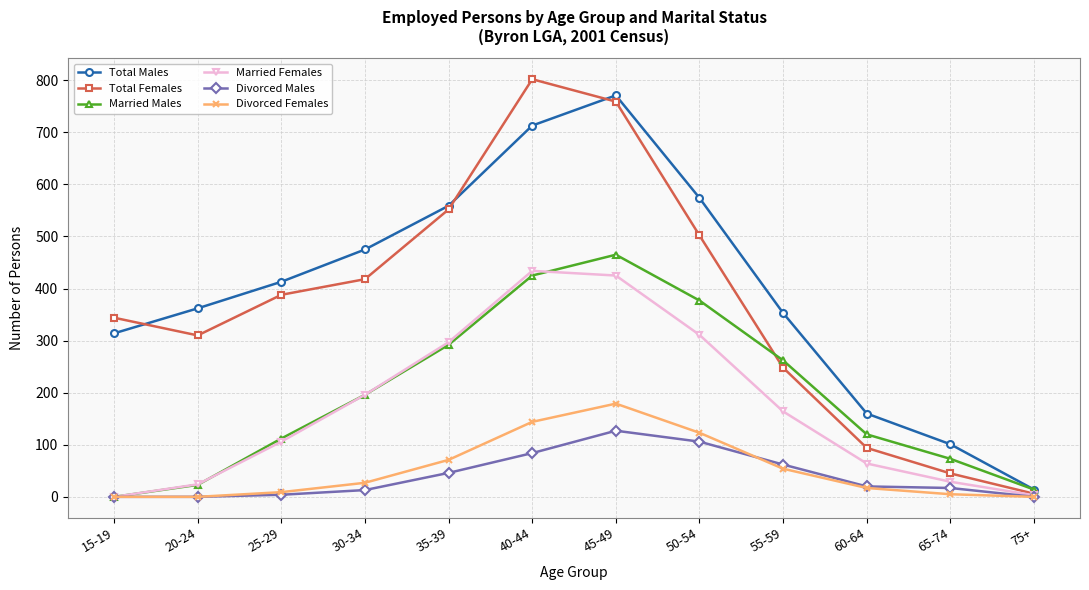

What is the difference between the maximum and minimum values in the Divorced Males series?

127